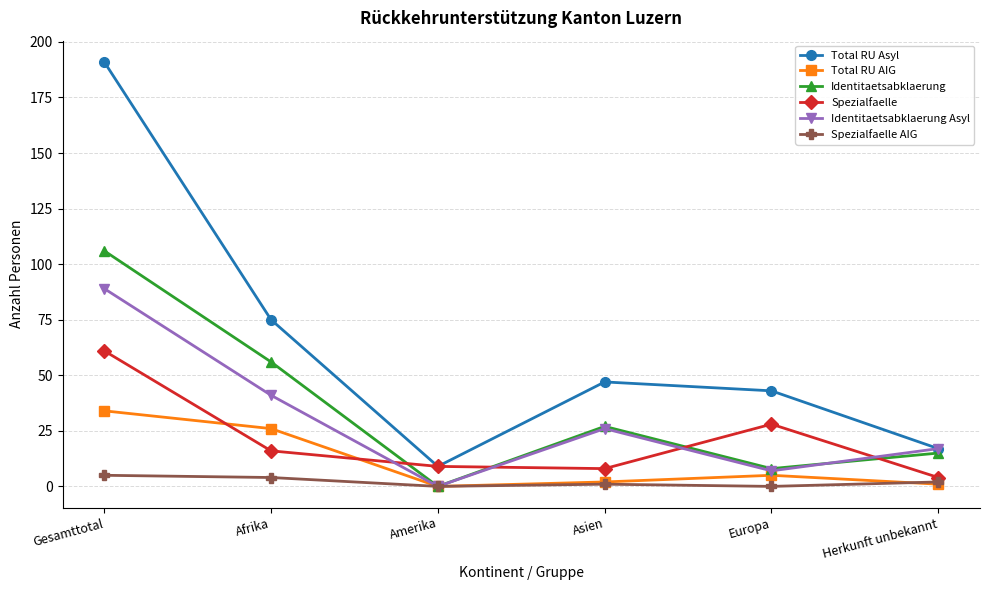

At which label does Identitaetsabklaerung reach its minimum?

Amerika